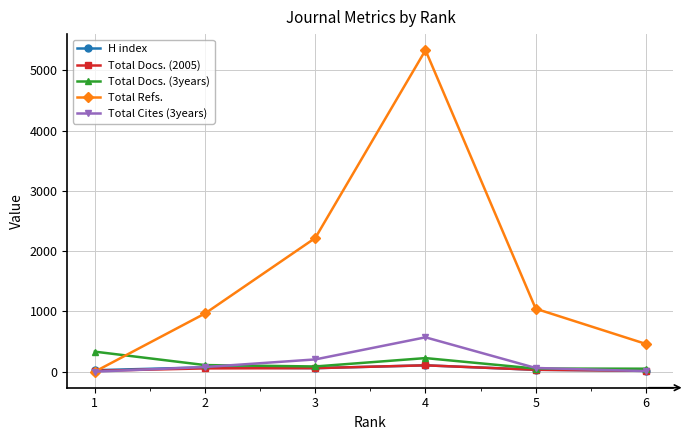

Is the value of Total Refs. at 6 greater than the value of Total Docs. (2005) at 1?

Yes